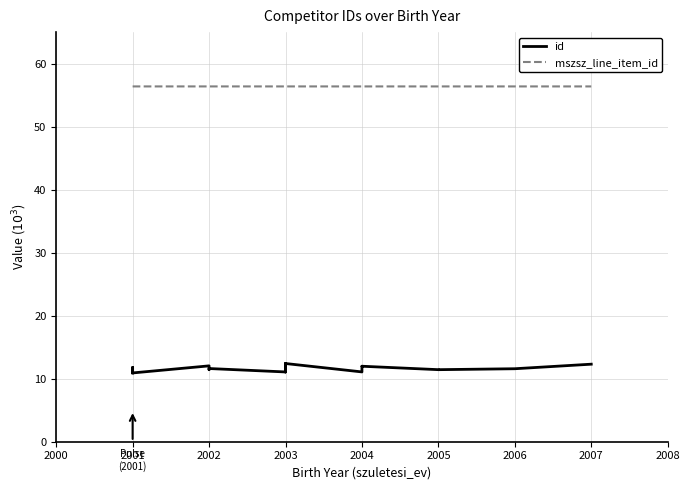

How many data points in id are less than 11?

3